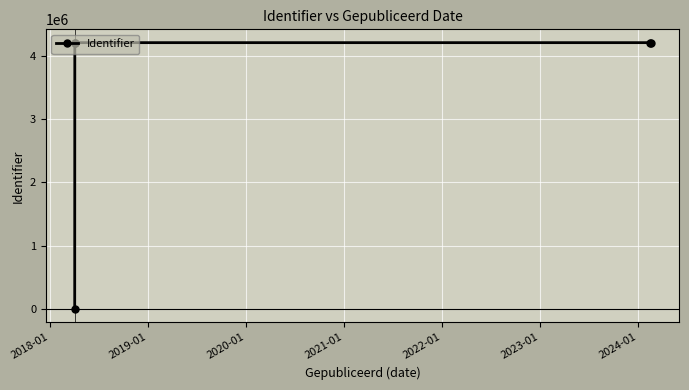

What is the difference between the maximum and minimum values?

4209376